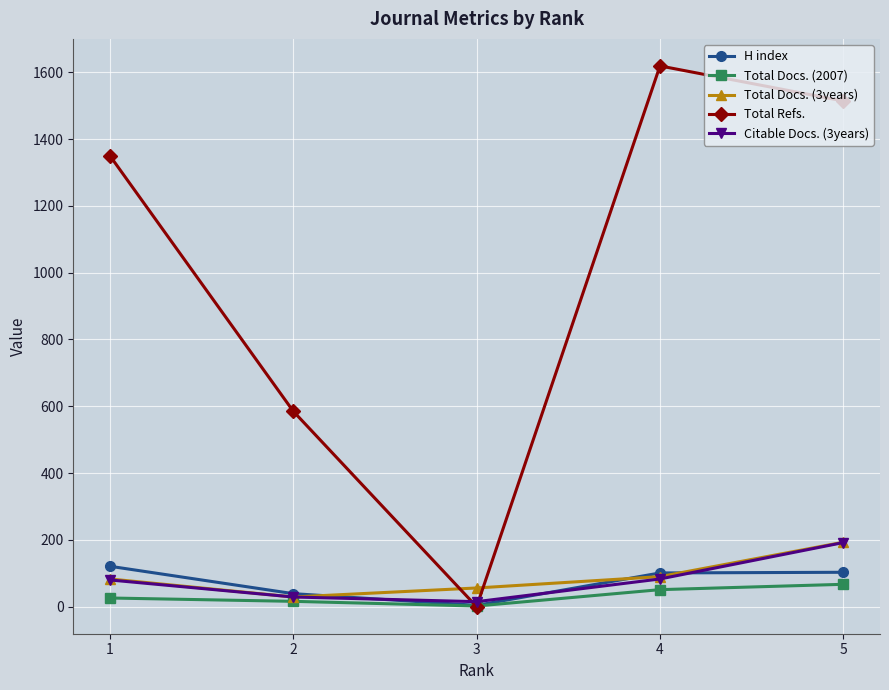

At which category is the sum across all series the highest?

5